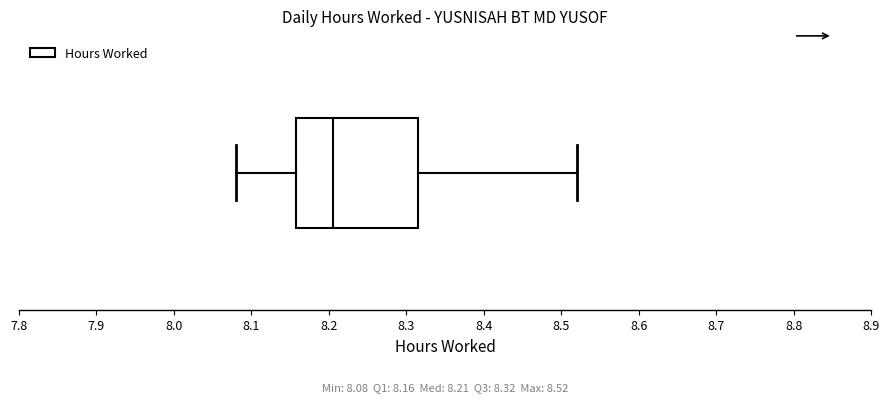

Where does the median line of the box sit on the x-axis? The values are not printed on the chart, so give them approximately, as read against the axis.

8.21